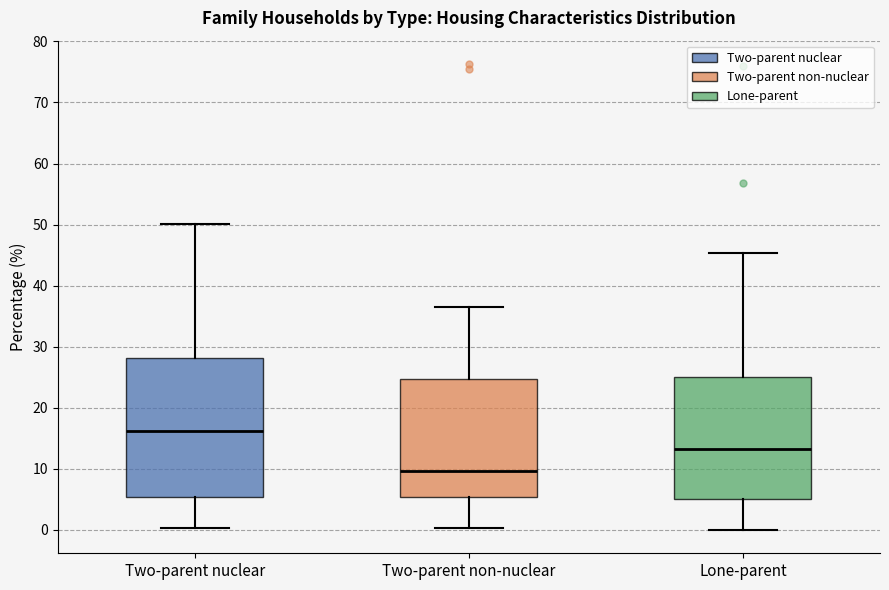

Which box's median line is the lowest?

Two-parent non-nuclear